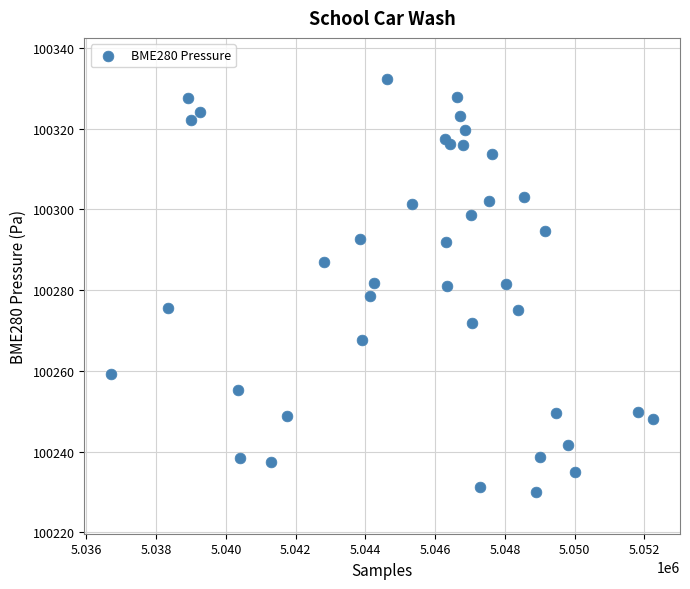

What is the range of Y values (max minus min)?

102.3